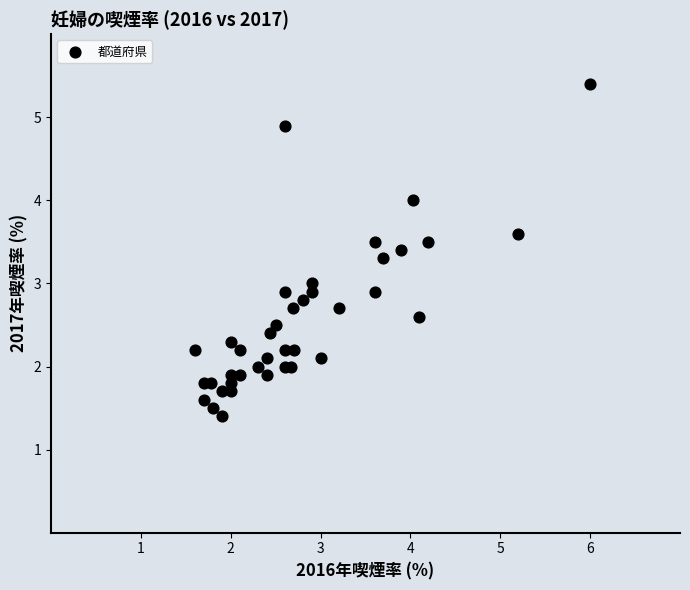

What is the range of Y values (max minus min)?

4.0